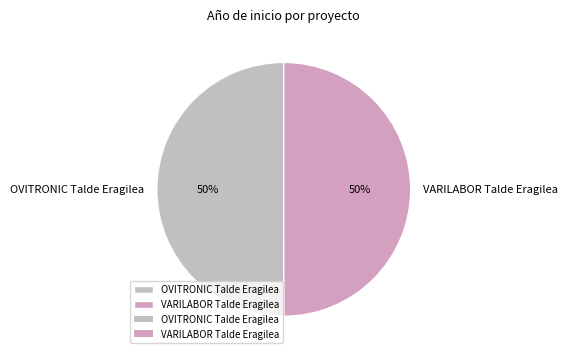

What is the ratio of the value at OVITRONIC Talde Eragilea to the value at VARILABOR Talde Eragilea?

1.0